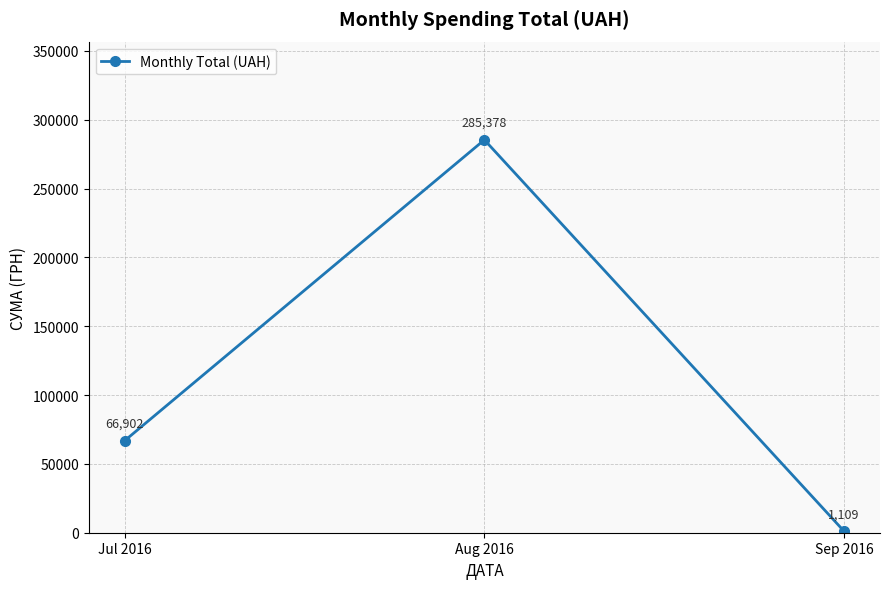

At which label does the data first exceed 66901?

Jul 2016